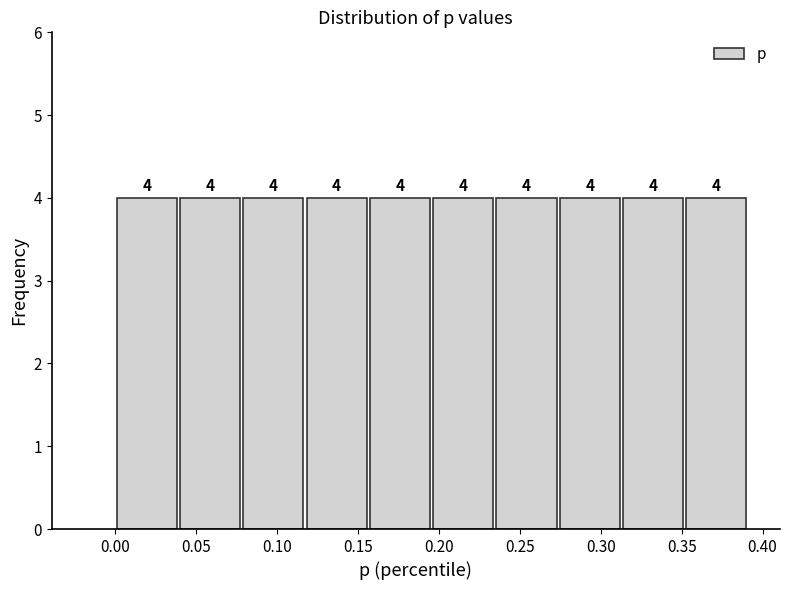

Reading left to right, transcribe this chart: for each bar, give the range it covers on the x-axis and its height. The bar edges are not printed on the chart, so give them approximately, as read against the axis.

0.000 to 0.040: 4
0.040 to 0.080: 4
0.080 to 0.115: 4
0.115 to 0.155: 4
0.155 to 0.195: 4
0.195 to 0.235: 4
0.235 to 0.275: 4
0.275 to 0.315: 4
0.315 to 0.350: 4
0.350 to 0.390: 4